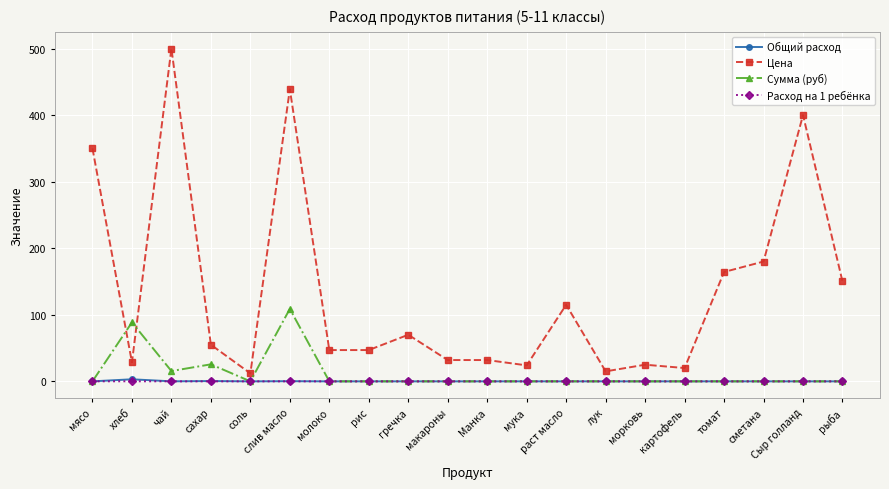

The Сумма (руб) series shows 0.0 at гречка. True or false?

True